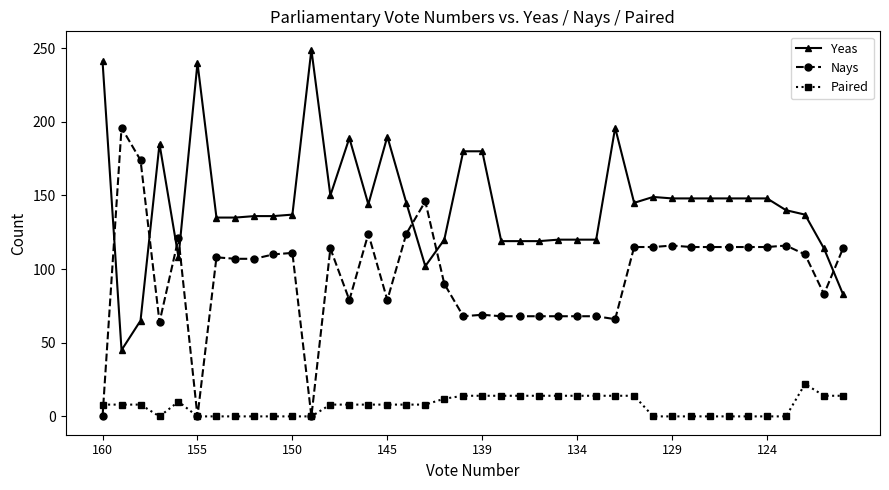

Which series has the largest total across all categories?

Yeas